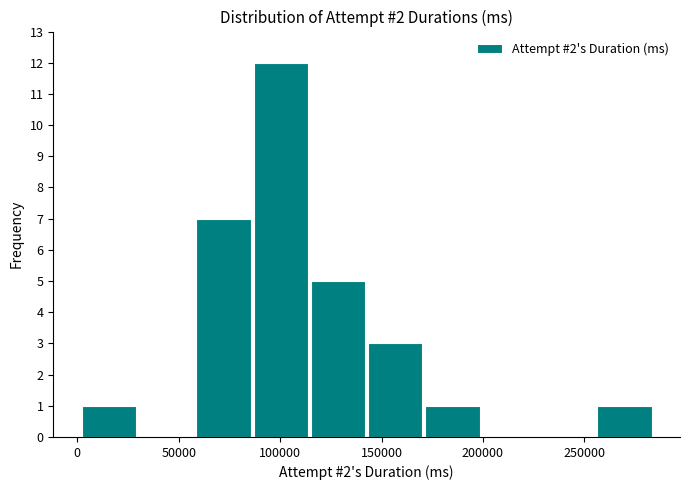

Which range on the x-axis has the tallest bar?

85000 to 115000